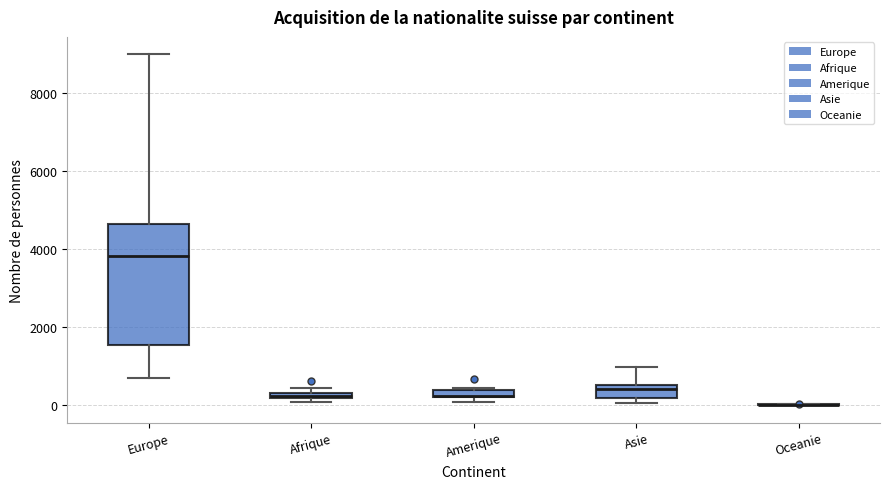

Where is the lower edge of the box for Afrique on the y-axis? The values are not printed on the chart, so give them approximately, as read against the axis.

200